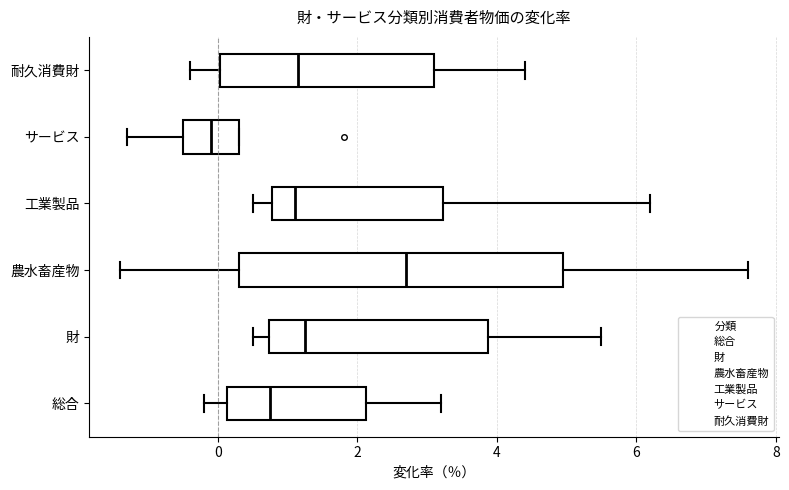

Which box's median line is the furthest to the left?

サービス